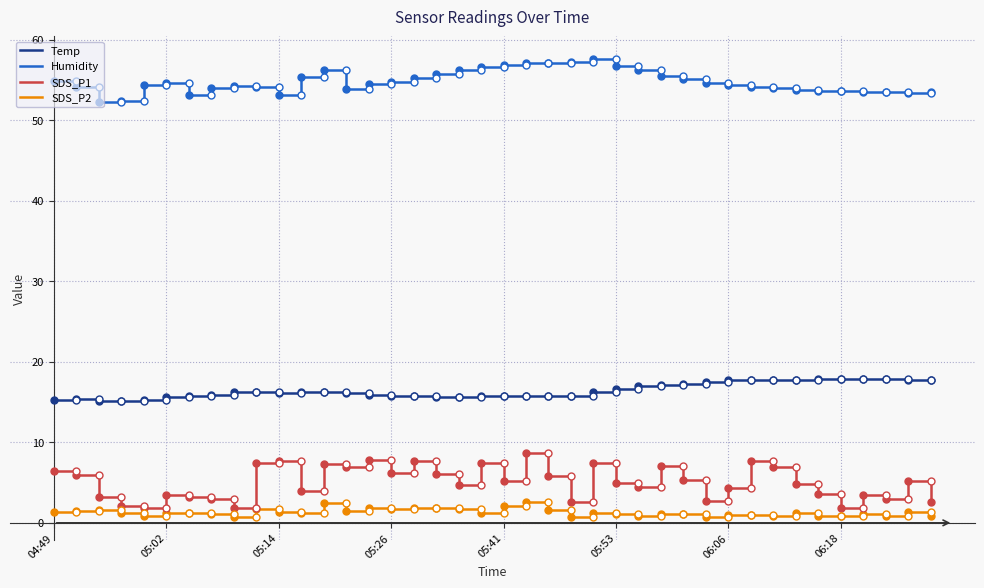

Which series has the widest spread of values?

SDS_P1